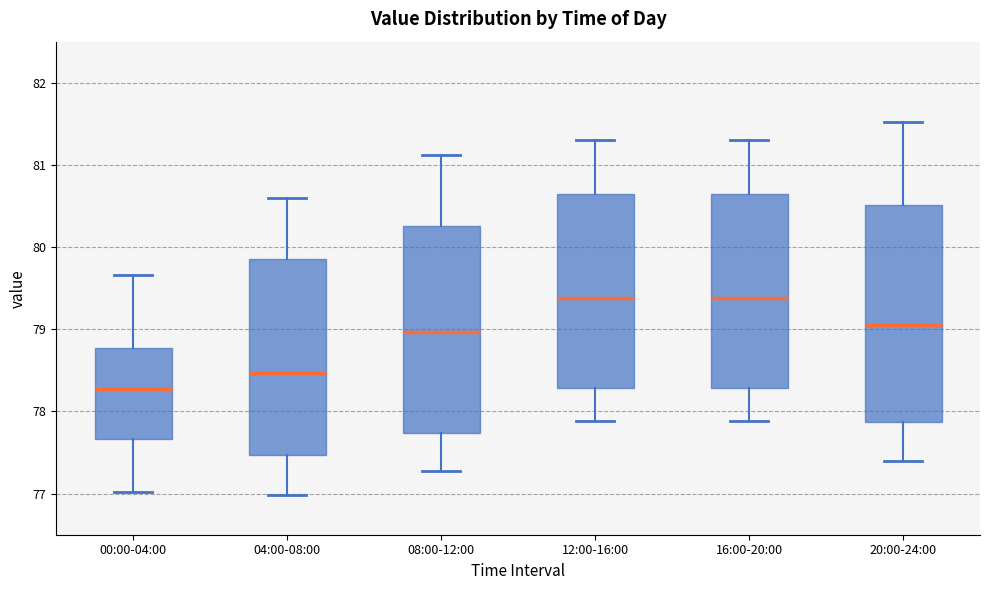

Where is the upper edge of the box for 00:00-04:00 on the y-axis? The values are not printed on the chart, so give them approximately, as read against the axis.

78.8